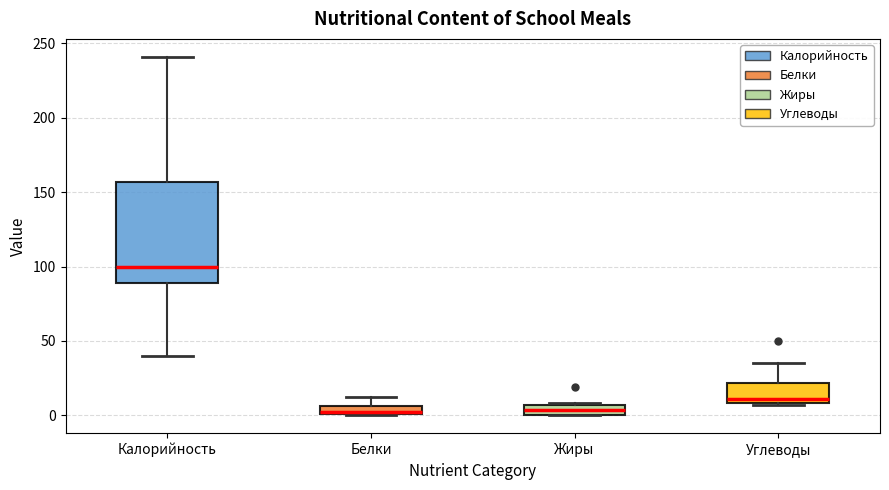

Where does the upper whisker of the box for Углеводы end on the y-axis? The values are not printed on the chart, so give them approximately, as read against the axis.

35